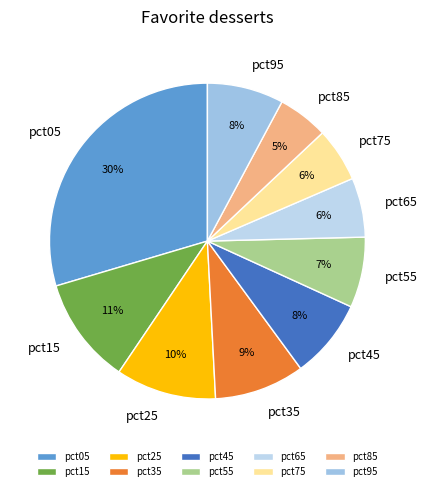

To the nearest percent, what percentage of the pie is pct65?

6%